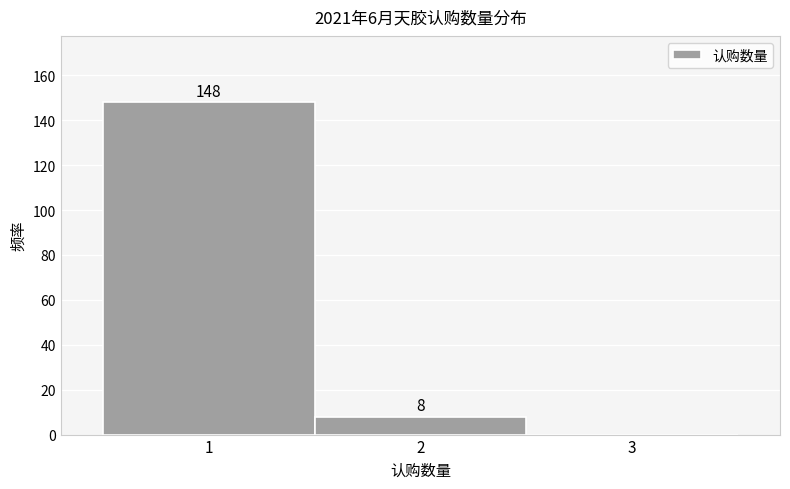

Over which range of the x-axis is the bar tallest?

0.5 to 1.5